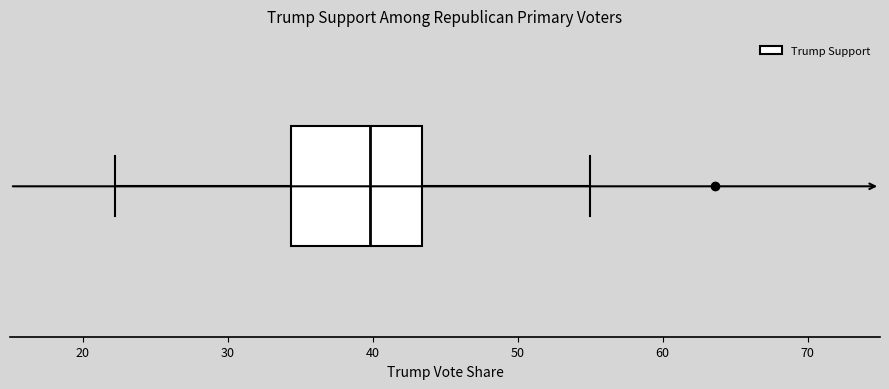

Where does the right whisker of the box end on the x-axis? The values are not printed on the chart, so give them approximately, as read against the axis.

55